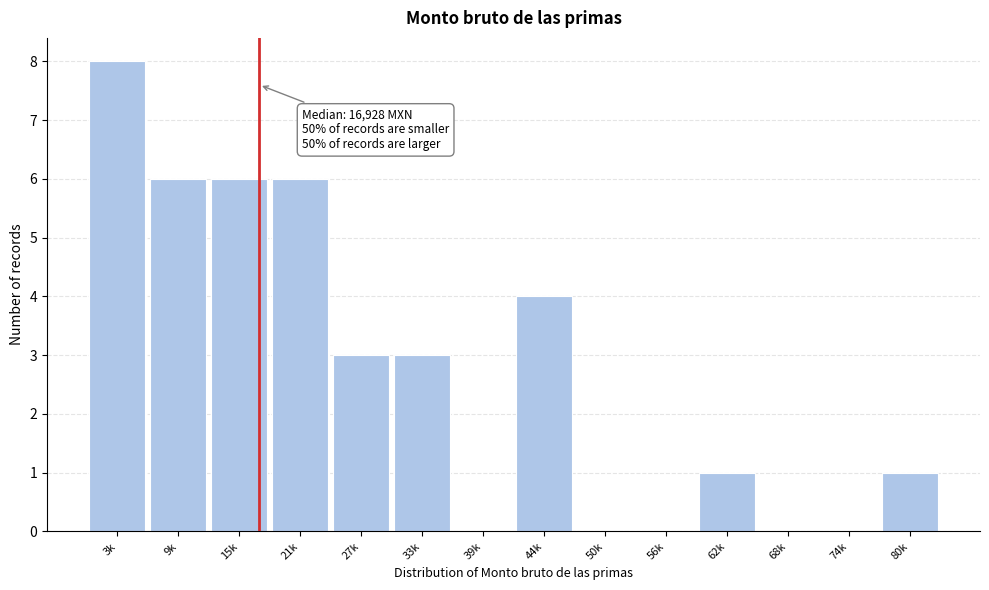

Reading right to left, extract all data points from this chart.

80k=1	74k=0	68k=0	62k=1	56k=0	50k=0	44k=4	39k=0	33k=3	27k=3	21k=6	15k=6	9k=6	3k=8